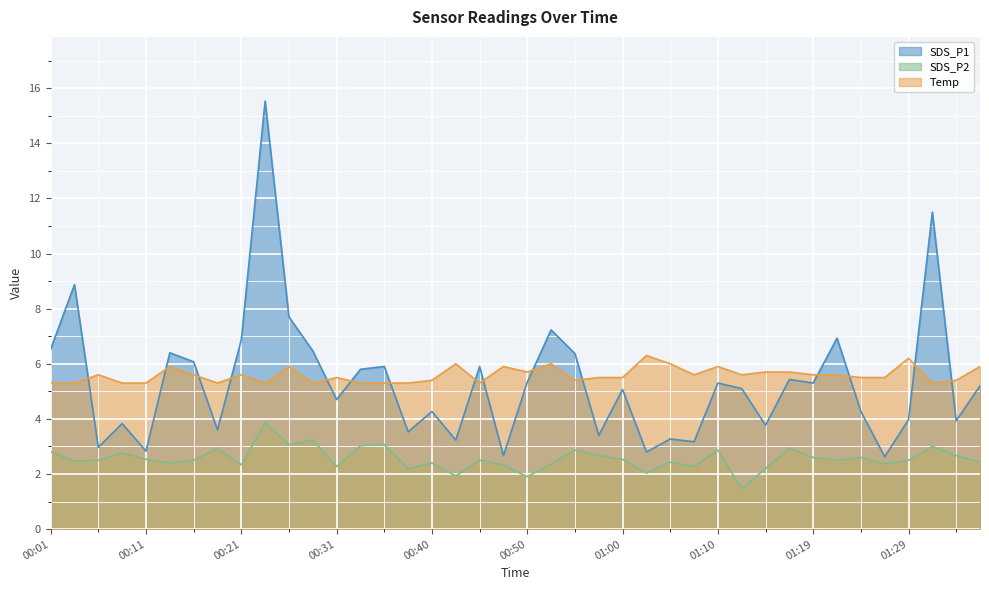

What are all the series names shown in the legend?

SDS_P1, SDS_P2, Temp